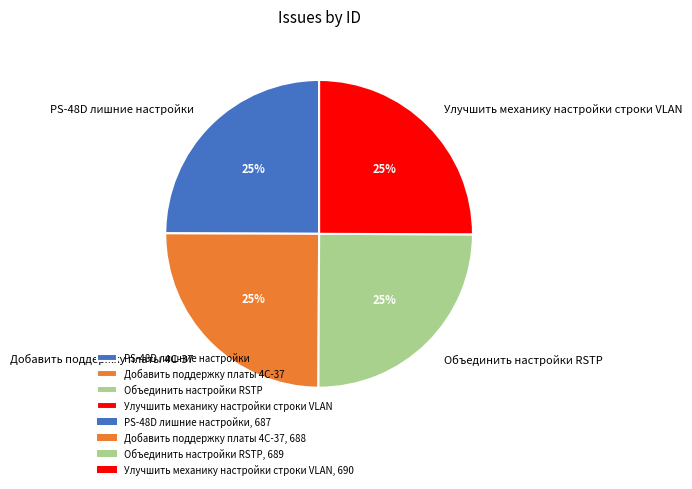

What is the ratio of the value at Улучшить механику настройки строки VLAN to the value at PS-48D лишние настройки?

1.0